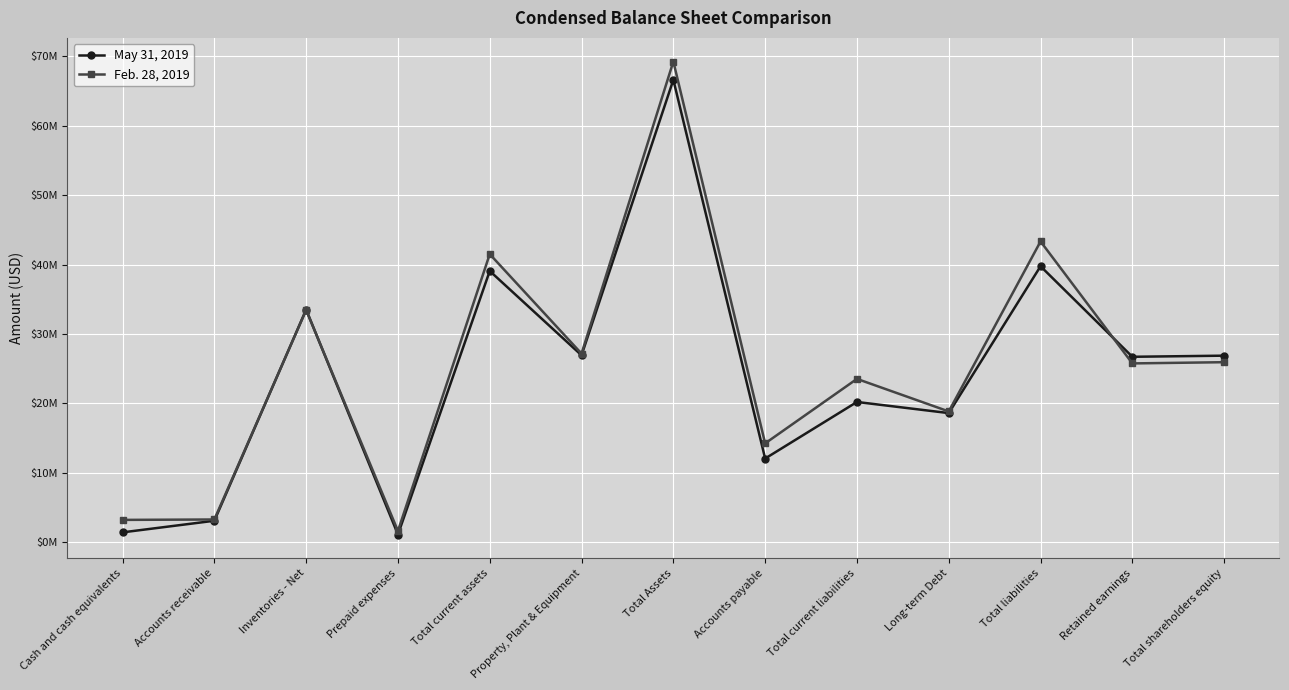

The value of May 31, 2019 at Prepaid expenses is 1794777. True or false?

False